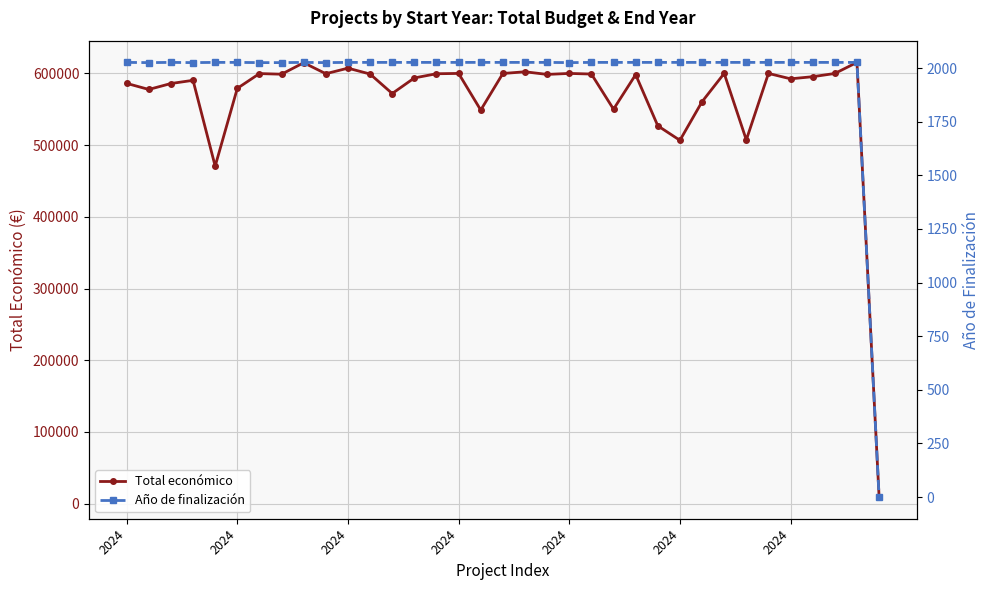

What is the sum of all Año de finalización values?

68912